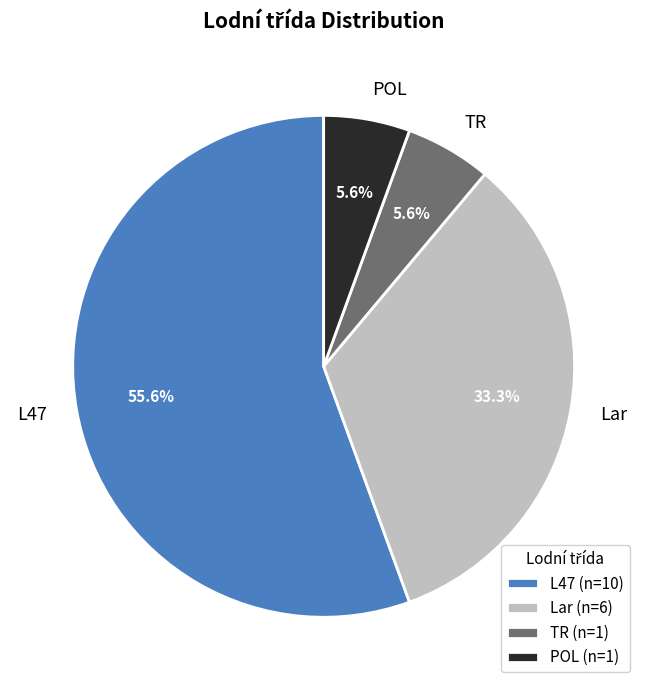

How much of the chart is everything except POL?

94.4%